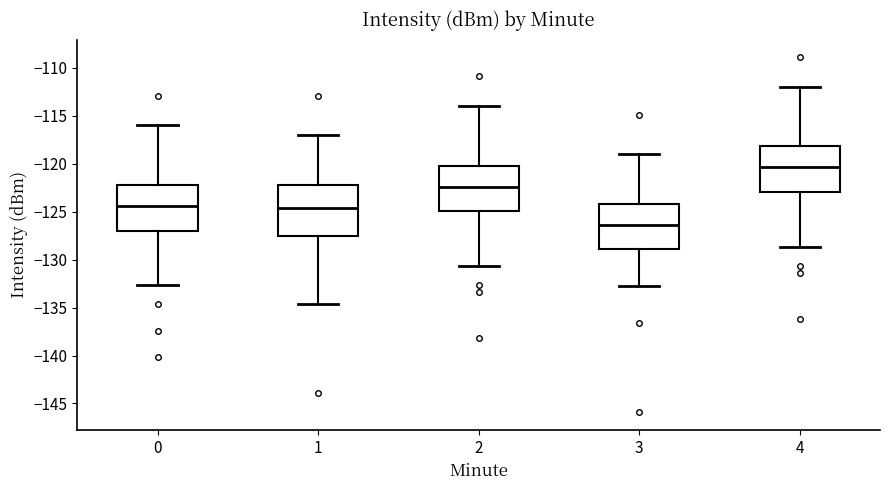

Reading left to right, read every box against the y-axis: the position of its median line, the range the box covers, and the ends of its whiskers. The values are not printed on the chart, so give them approximately, as read against the axis.

0: median -124.5, box -127.0 to -122.0, whiskers -132.5 to -116.0
1: median -124.5, box -127.5 to -122.0, whiskers -134.5 to -117.0
2: median -122.5, box -125.0 to -120.0, whiskers -130.5 to -114.0
3: median -126.5, box -129.0 to -124.0, whiskers -132.5 to -119.0
4: median -120.5, box -123.0 to -118.0, whiskers -128.5 to -112.0